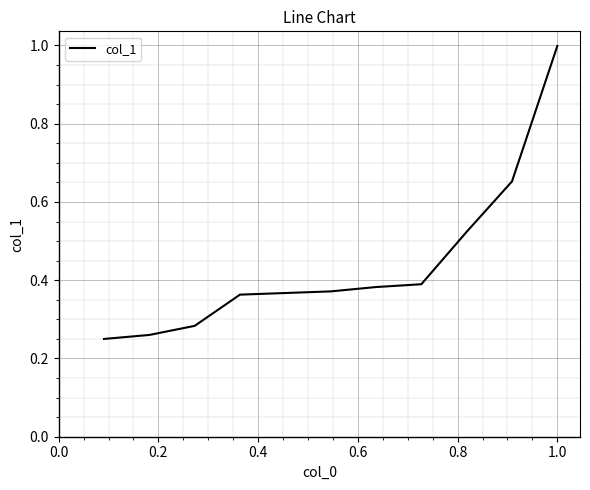

Does the chart have visible grid lines?

Yes